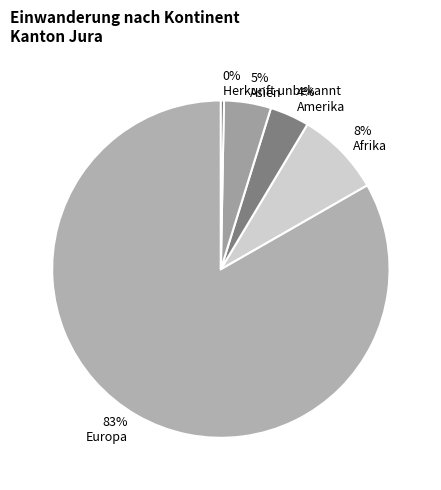

Which slice is the smallest?

Herkunft unbekannt